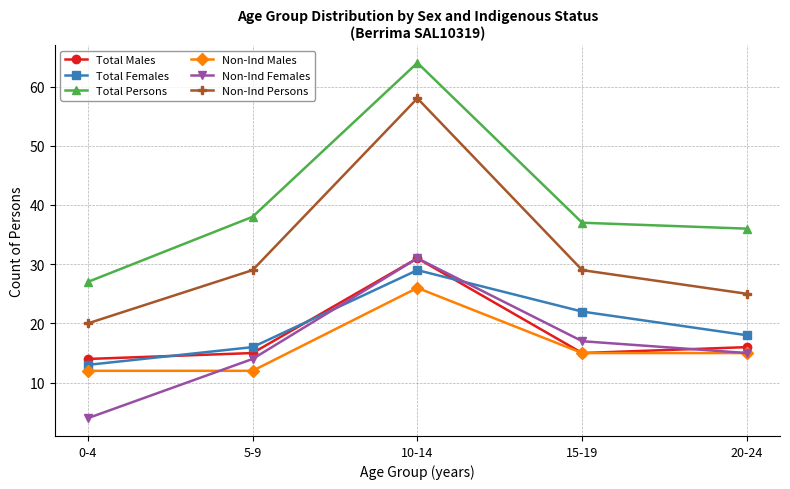

Reading left to right, list all the values displayed in this chart.

Total Males: 0-4=14	5-9=15	10-14=31	15-19=15	20-24=16
Total Females: 0-4=13	5-9=16	10-14=29	15-19=22	20-24=18
Total Persons: 0-4=27	5-9=38	10-14=64	15-19=37	20-24=36
Non-Ind Males: 0-4=12	5-9=12	10-14=26	15-19=15	20-24=15
Non-Ind Females: 0-4=4	5-9=14	10-14=31	15-19=17	20-24=15
Non-Ind Persons: 0-4=20	5-9=29	10-14=58	15-19=29	20-24=25